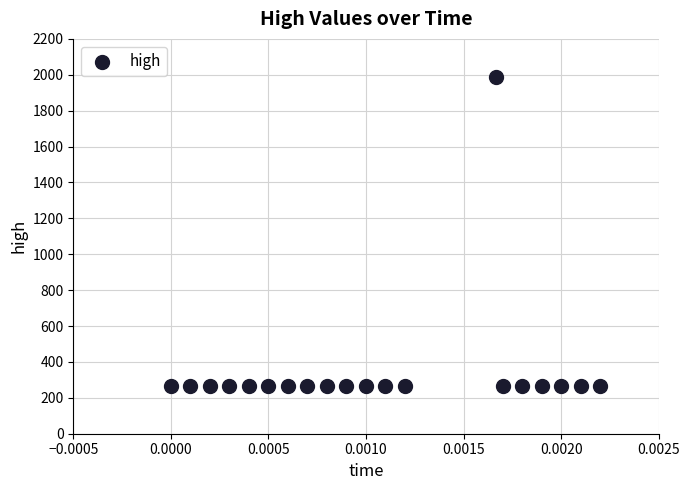

What is the range of Y values (max minus min)?

1724.3